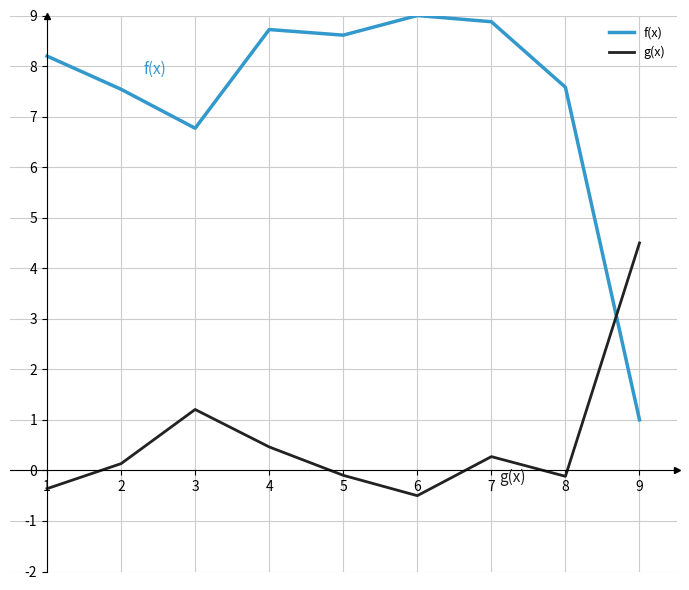

What is the difference between the g(x) values at 5 and 9?

4.6